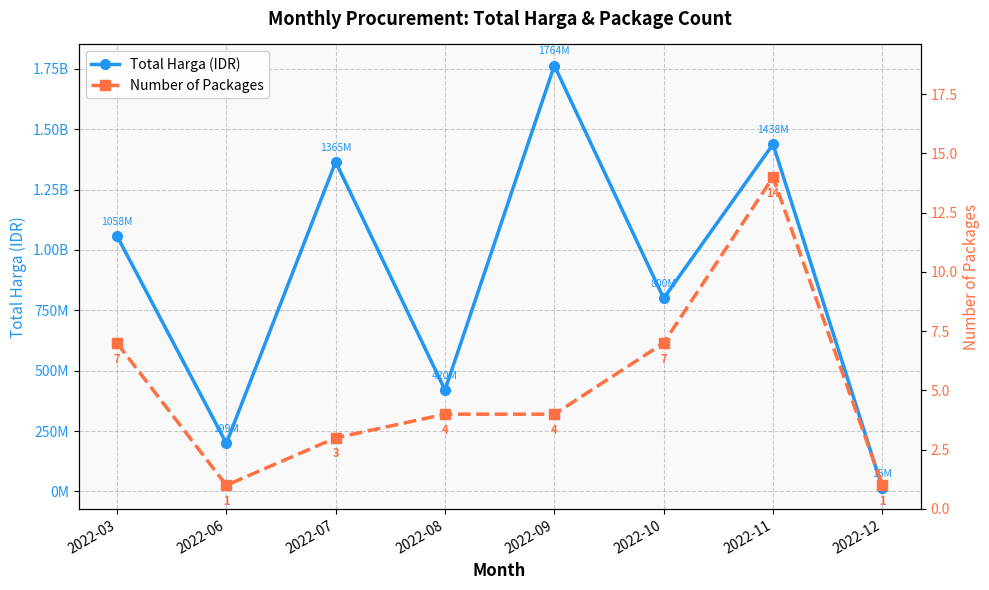

What is the greatest value displayed?

1763636000